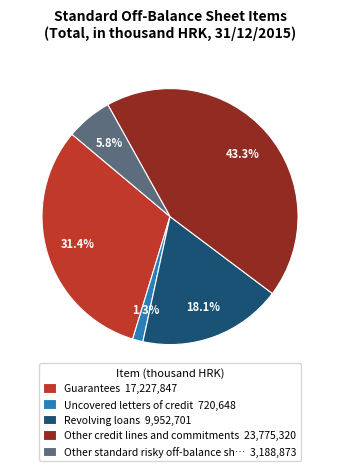

Does Guarantees 17,227,847 account for over 50% of the chart?

No